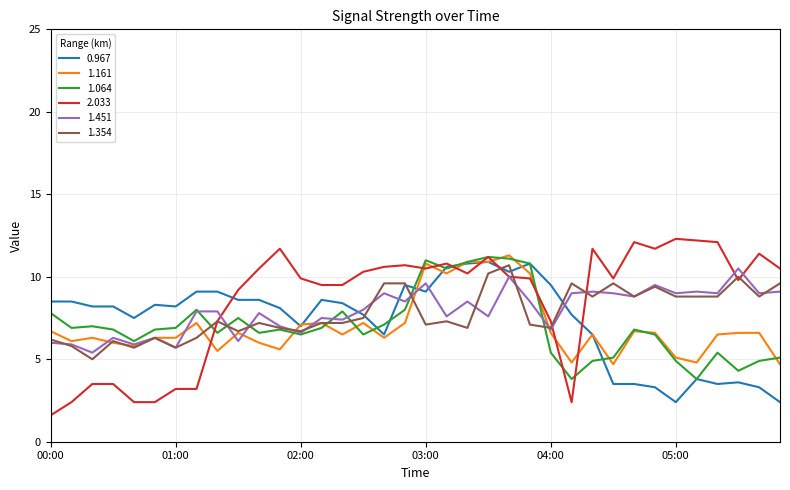

What is the highest value of the 1.354 series?

10.7